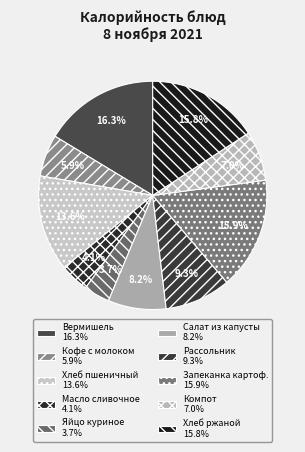

How many segments does this pie chart have?

10